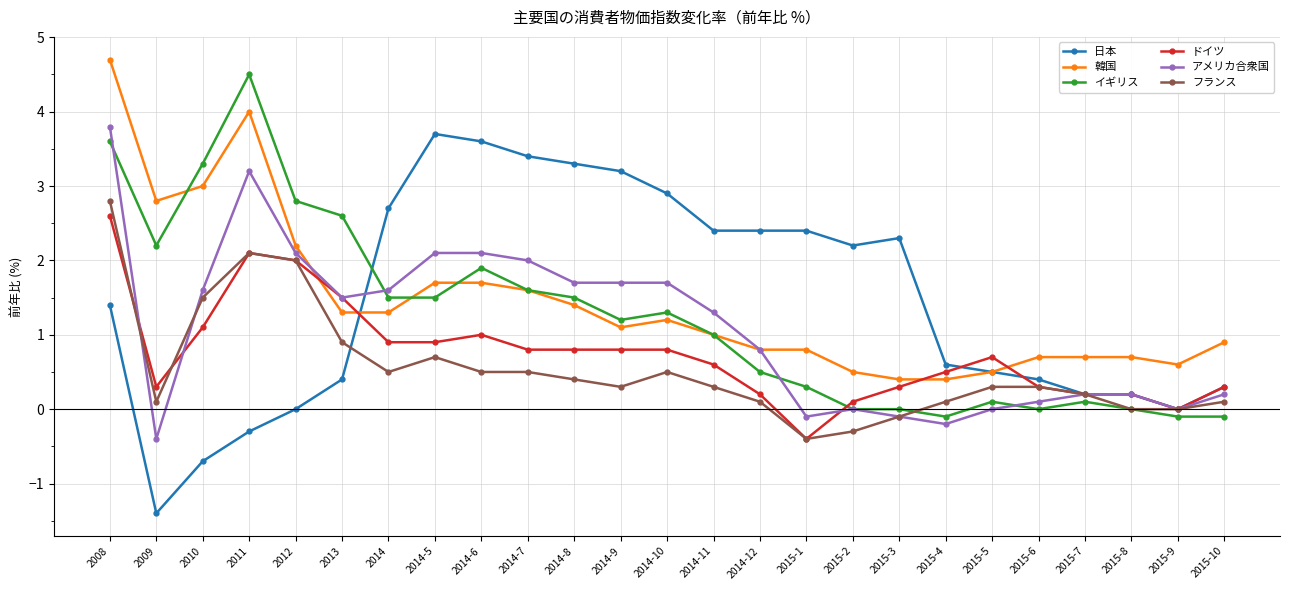

What is the value of the アメリカ合衆国 point at the 11th from the left?

1.7